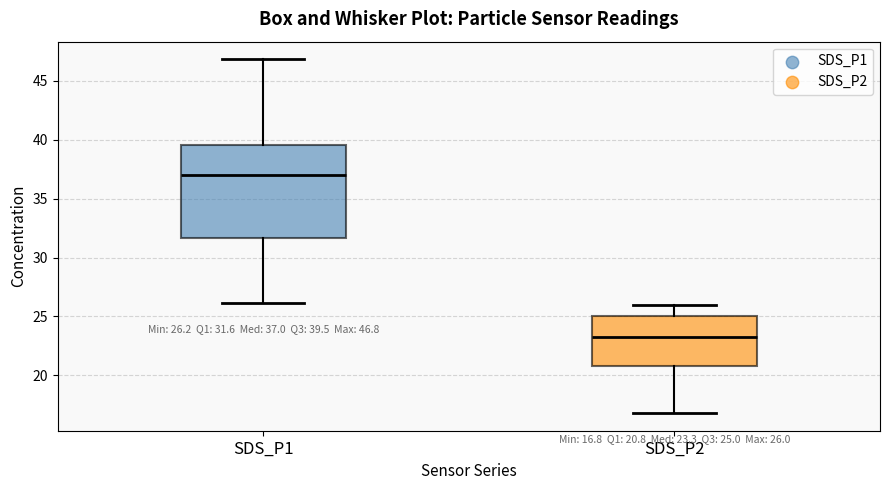

Which box is the tallest, from its lower edge to its upper edge?

SDS_P1